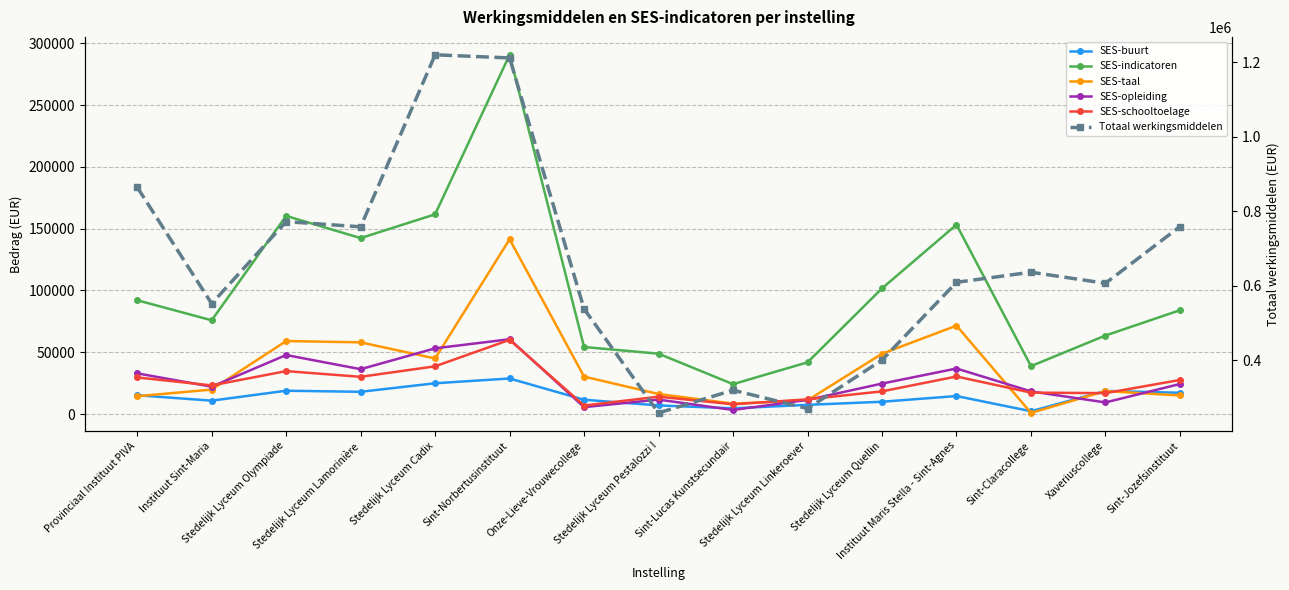

What is the difference between the SES-schooltoelage values at Stedelijk Lyceum Pestalozzi I and Sint-Lucas Kunstsecundair?

6145.7